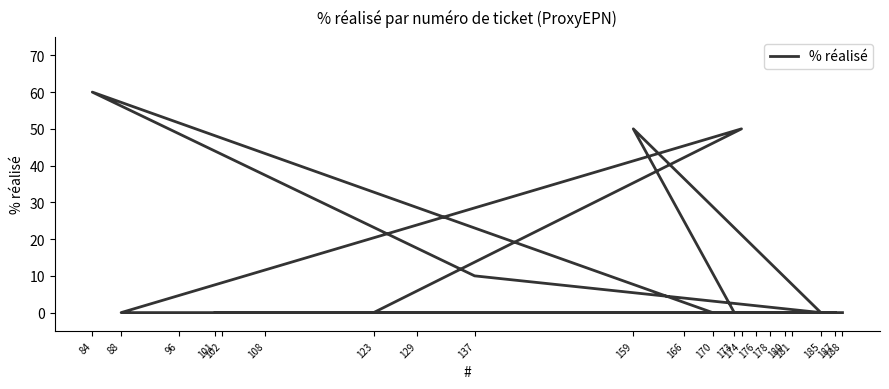

Which category has the lowest value across all series?

180